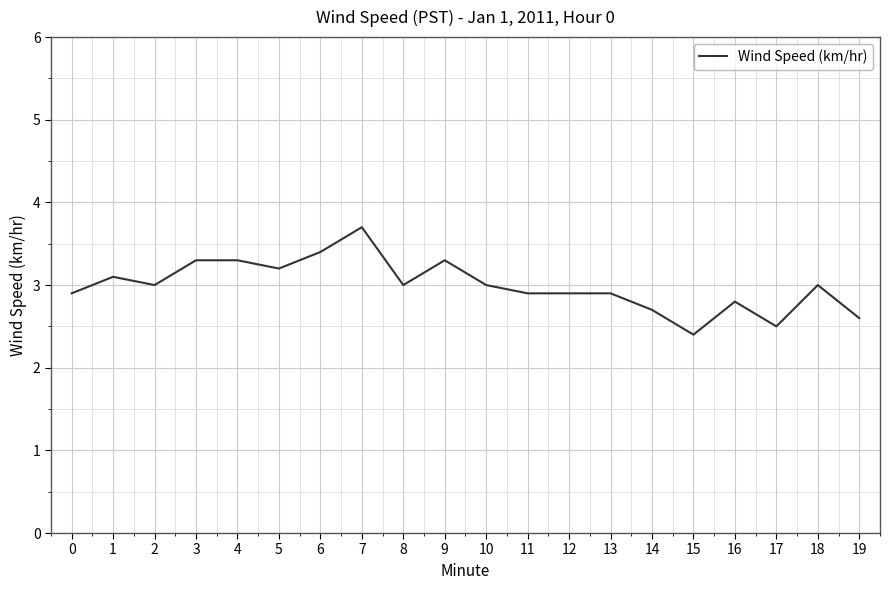

What is the change in value from 6 to 15?

-1.0